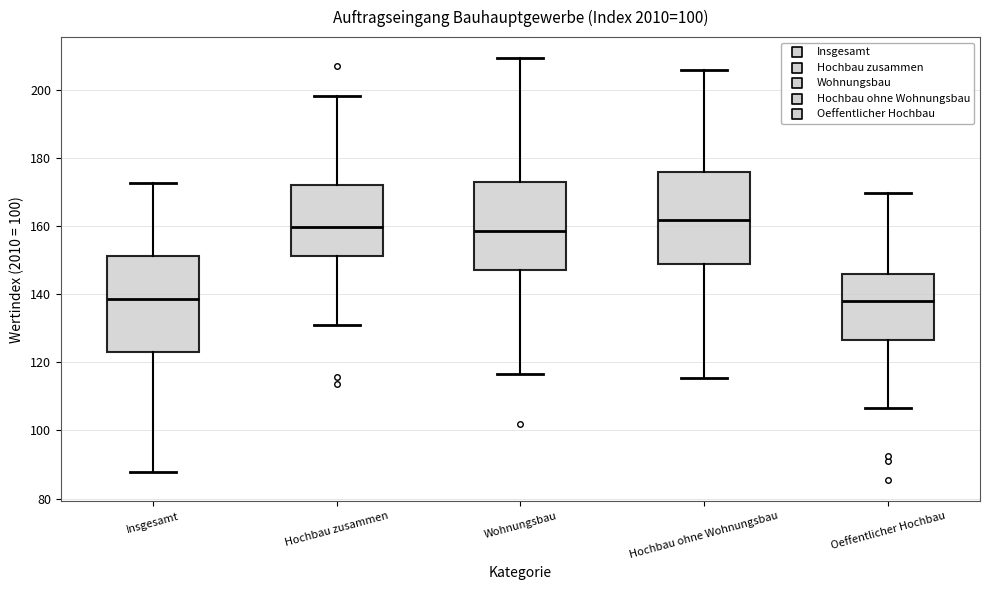

Reading left to right, read every box against the y-axis: the position of its median line, the range the box covers, and the ends of its whiskers. The values are not printed on the chart, so give them approximately, as read against the axis.

Insgesamt: median 138, box 124 to 152, whiskers 88 to 172
Hochbau zusammen: median 160, box 152 to 172, whiskers 132 to 198
Wohnungsbau: median 158, box 148 to 172, whiskers 116 to 210
Hochbau ohne Wohnungsbau: median 162, box 148 to 176, whiskers 116 to 206
Oeffentlicher Hochbau: median 138, box 126 to 146, whiskers 106 to 170